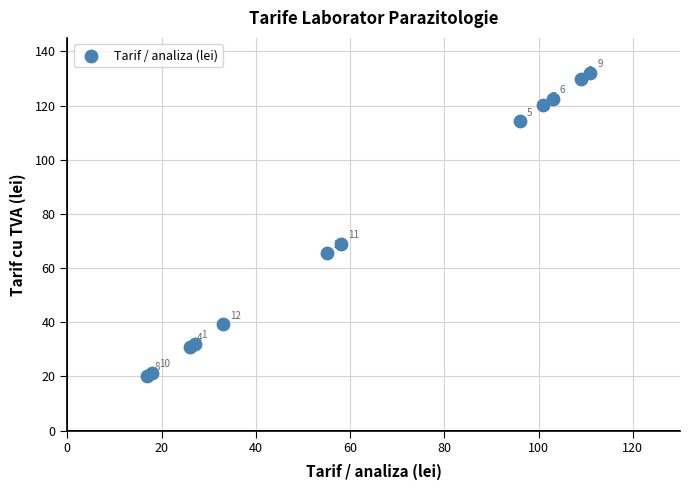

What Y value in the scatter plot is closest to 76?

69.0